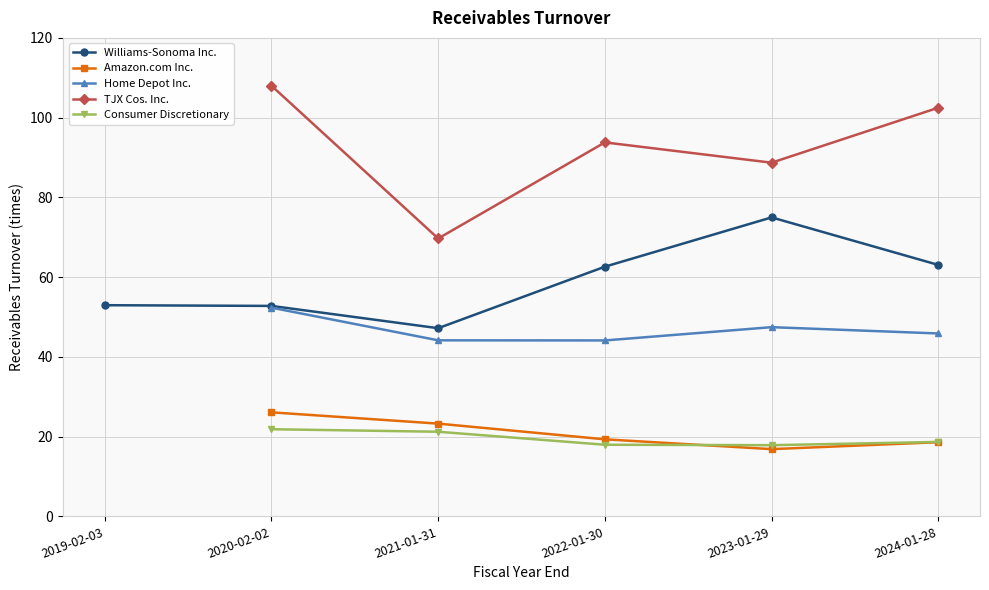

What is the greatest value displayed?

108.0